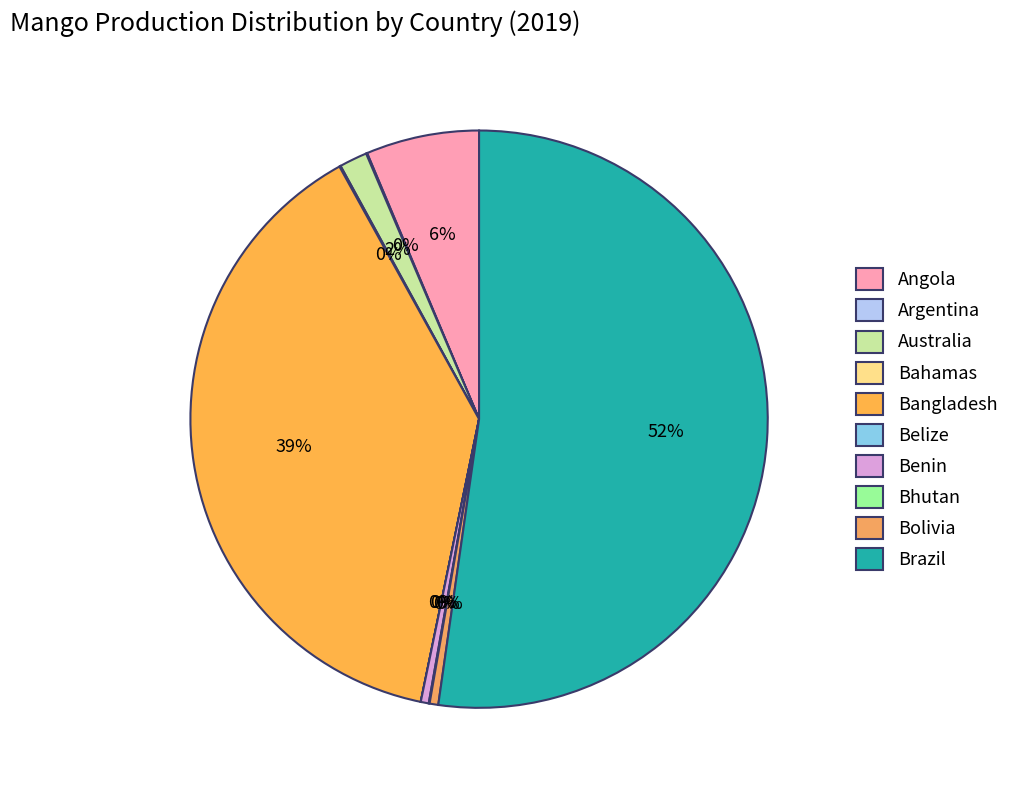

Is it true that Angola is 1% of the pie?

False